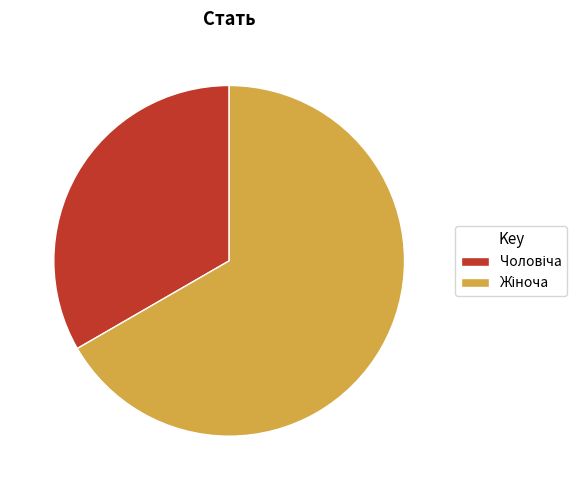

Is there any slice that represents more than half of the pie?

Yes